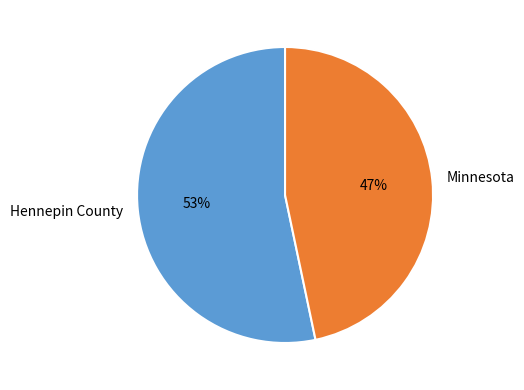

How many slices are in this pie chart?

2